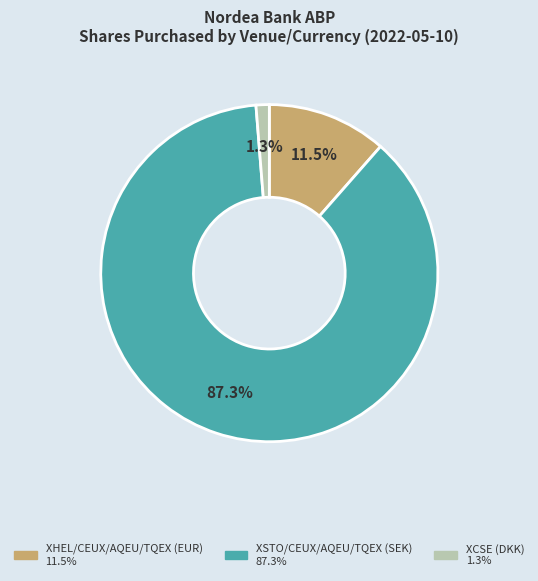

Is there any slice that represents more than half of the pie?

Yes